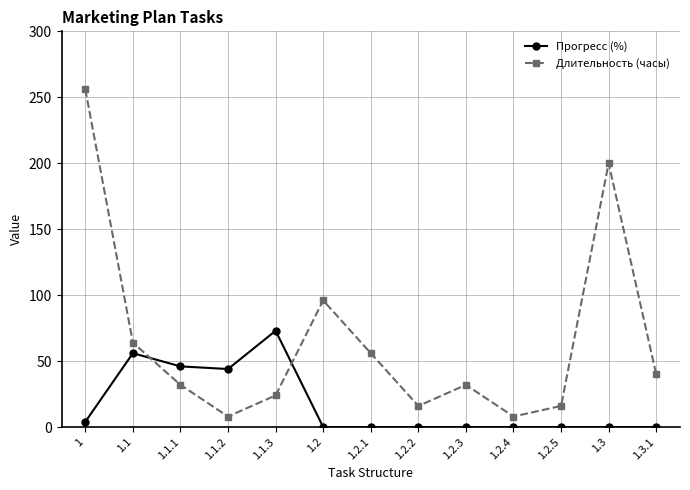

True or false: Длительность (часы) and Прогресс (%) intersect in this chart.

True